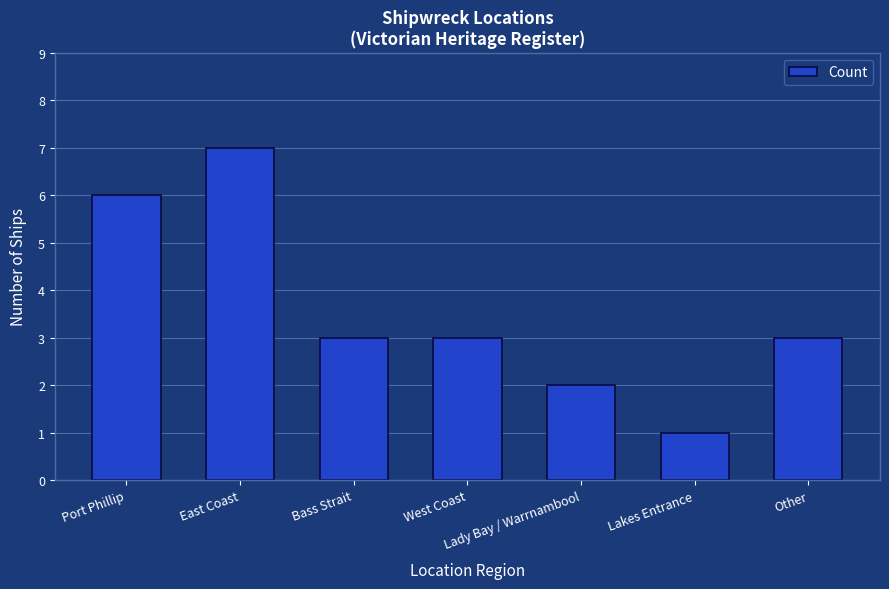

How many distinct data groups are displayed?

1